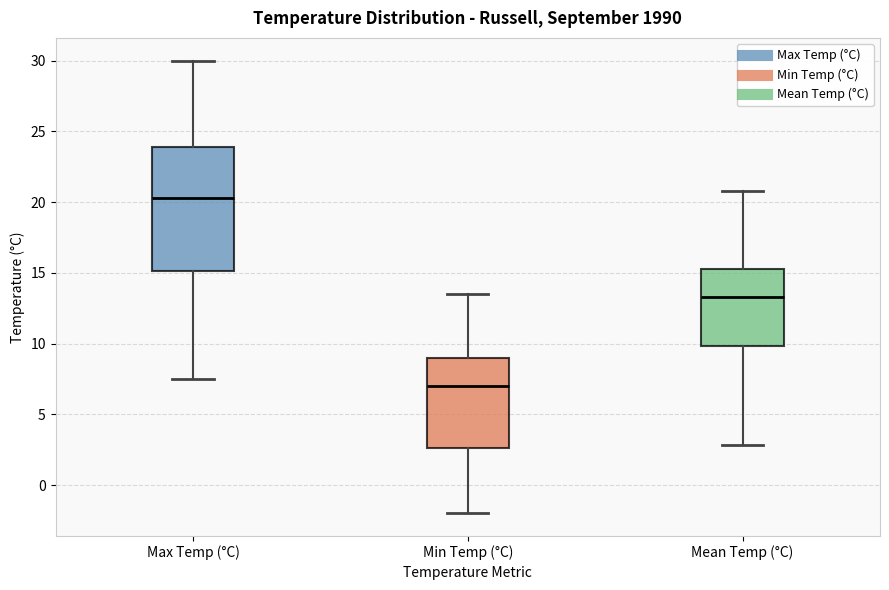

Comparing the boxes themselves (not the whiskers), which one is the tallest?

Max Temp (°C)